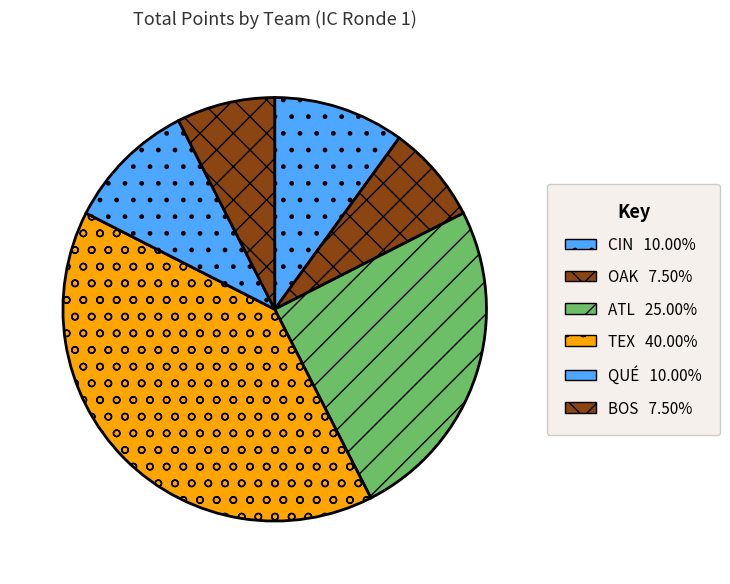

To the nearest percent, what portion does BOS represent?

8%